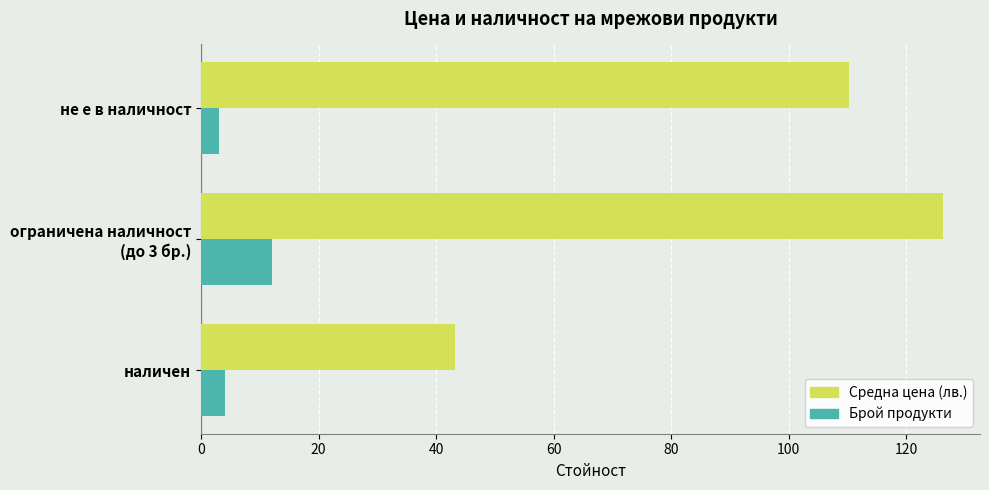

What is the approximate value of Брой продукти at не е в наличност?

3.0